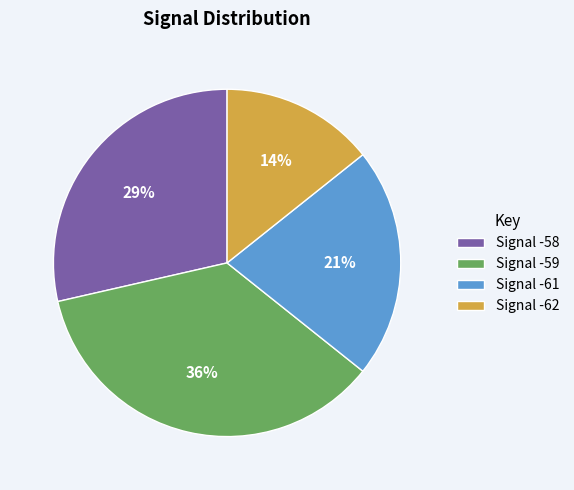

The Signal -59 slice represents 36% of the pie. True or false?

True